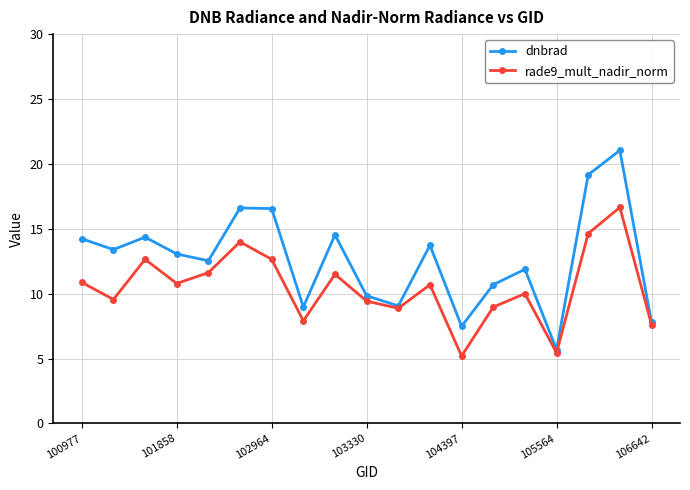

What is the value of the dnbrad point at the 15th from the left?

11.9